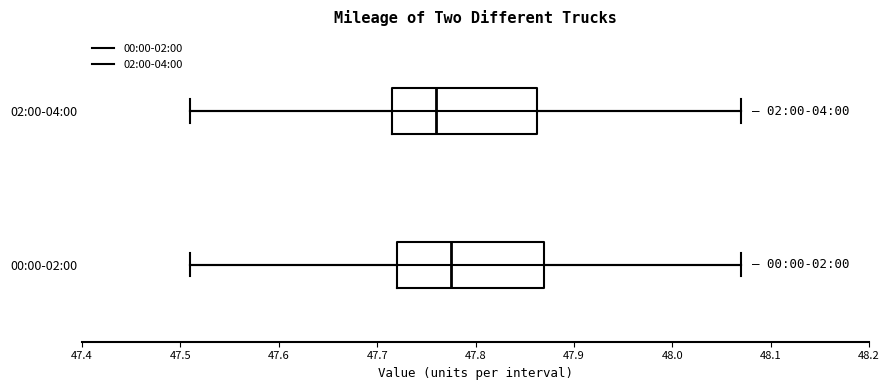

Where is the right edge of the box for 02:00-04:00 on the x-axis? The values are not printed on the chart, so give them approximately, as read against the axis.

47.86